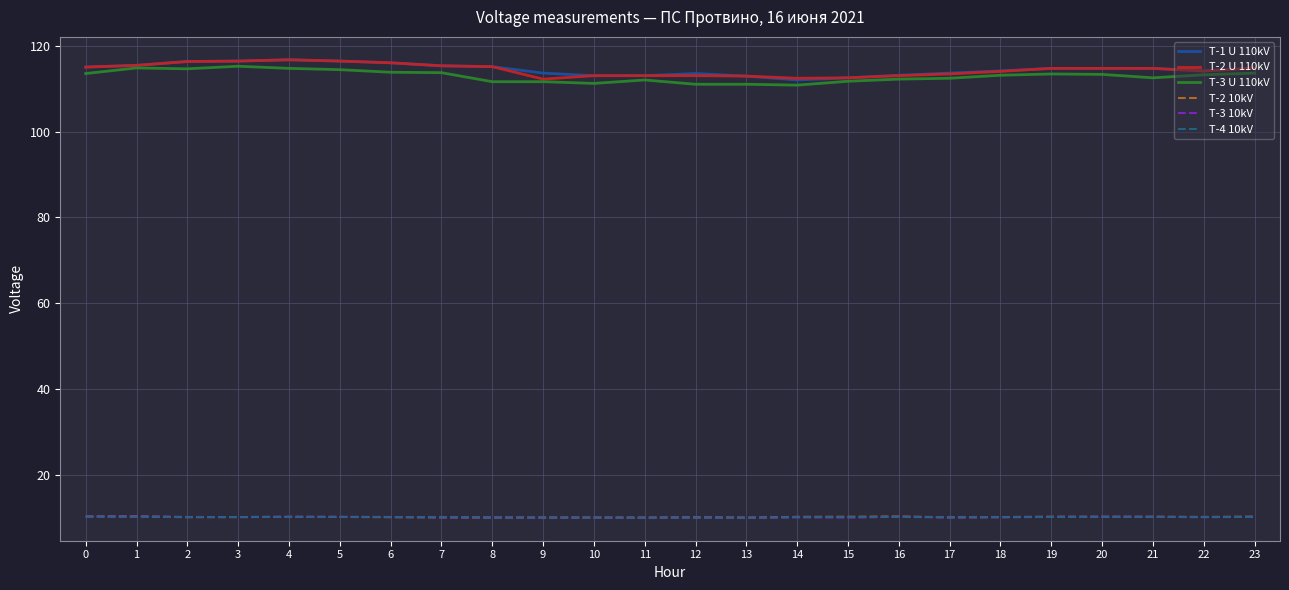

What is the minimum value for T-2 U 110kV?

112.2